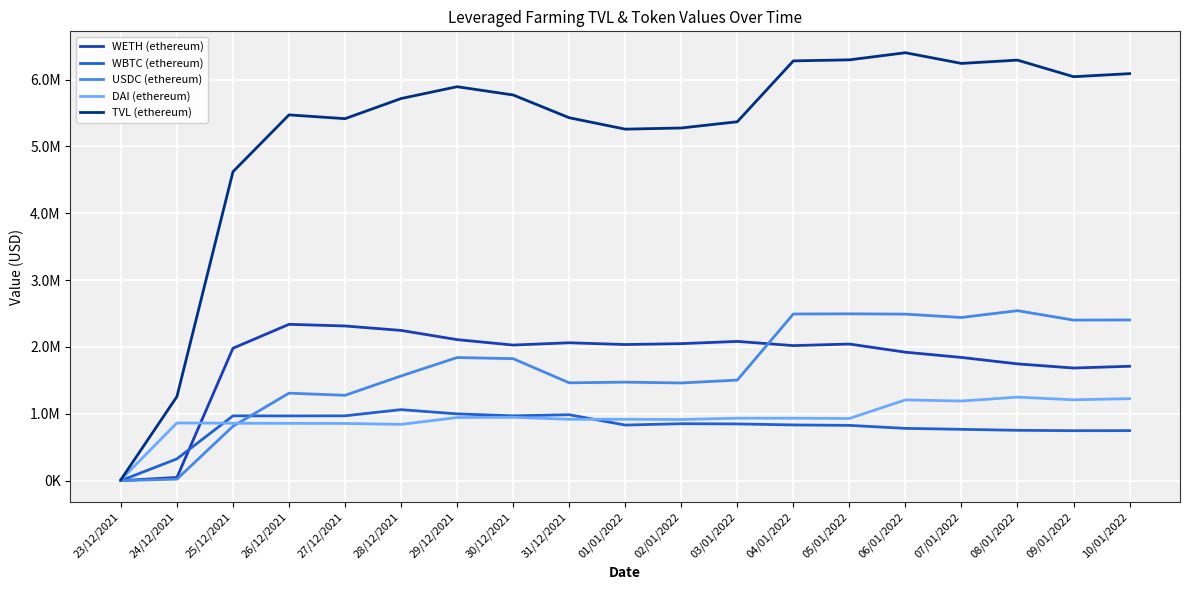

Where do USDC (ethereum) and WBTC (ethereum) first cross each other?

25/12/2021 and 26/12/2021